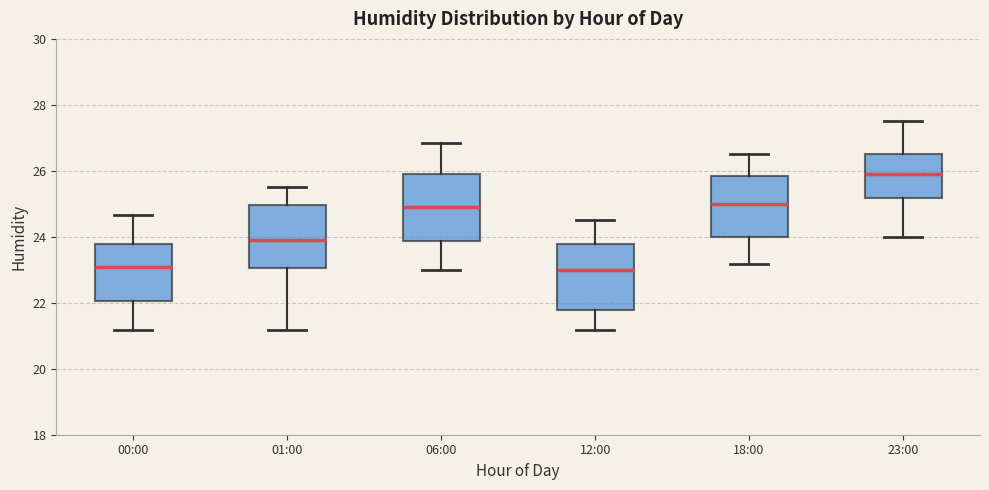

Reading left to right, read every box against the y-axis: the position of its median line, the range the box covers, and the ends of its whiskers. The values are not printed on the chart, so give them approximately, as read against the axis.

00:00: median 23.0, box 22.0 to 23.8, whiskers 21.2 to 24.6
01:00: median 24.0, box 23.0 to 25.0, whiskers 21.2 to 25.6
06:00: median 25.0, box 23.8 to 26.0, whiskers 23.0 to 26.8
12:00: median 23.0, box 21.8 to 23.8, whiskers 21.2 to 24.6
18:00: median 25.0, box 24.0 to 25.8, whiskers 23.2 to 26.6
23:00: median 26.0, box 25.2 to 26.6, whiskers 24.0 to 27.6